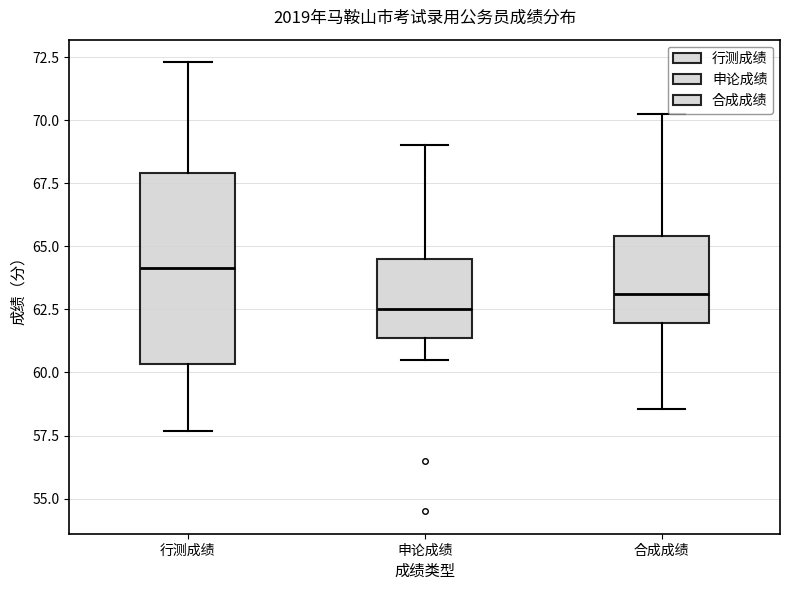

Reading left to right, transcribe this box plot: for each box, give where its median line is, the range the box spans, and where its two whiskers end, as read against the y-axis. The values are not printed on the chart, so give them approximately, as read against the axis.

行测成绩: median 64.0, box 60.5 to 68.0, whiskers 57.5 to 72.5
申论成绩: median 62.5, box 61.5 to 64.5, whiskers 60.5 to 69.0
合成成绩: median 63.0, box 62.0 to 65.5, whiskers 58.5 to 70.5